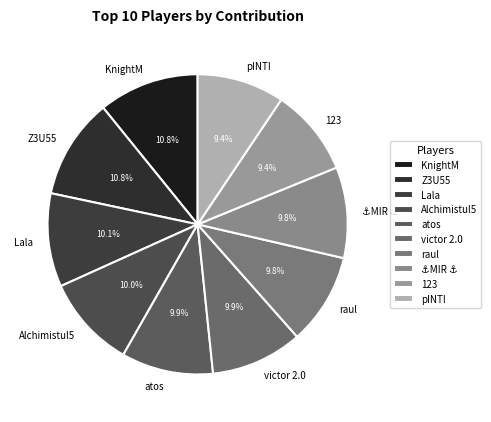

Is there a majority slice in this chart?

No